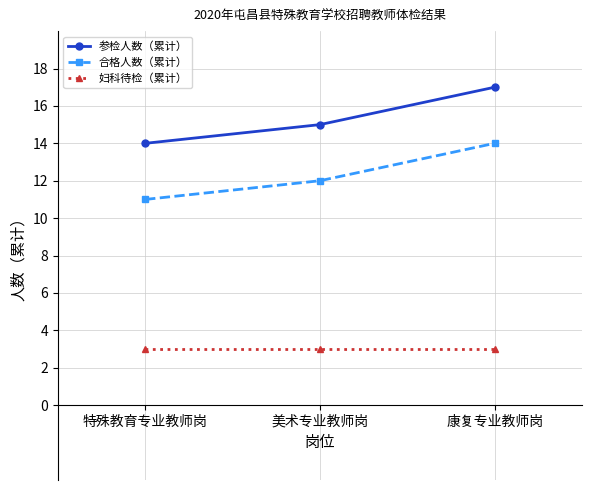

What are all the series names shown in the legend?

参检人数（累计）, 合格人数（累计）, 妇科待检（累计）